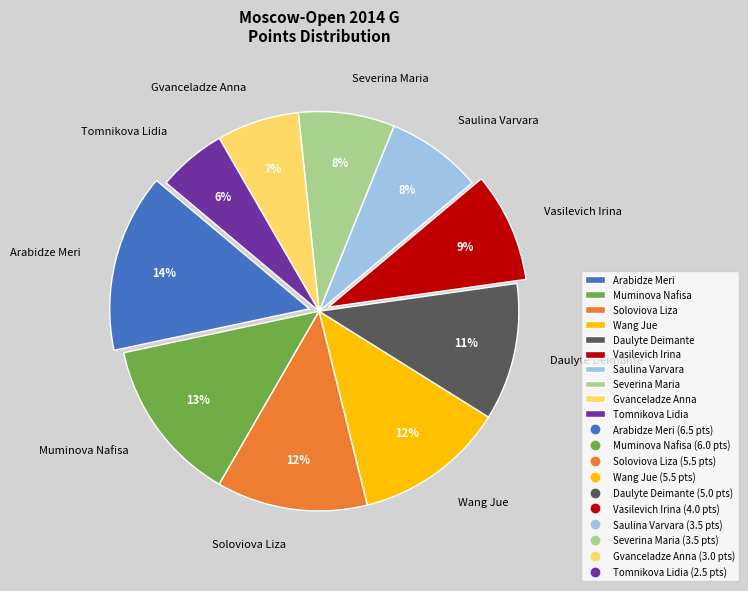

Does Arabidze Meri account for over 50% of the chart?

No